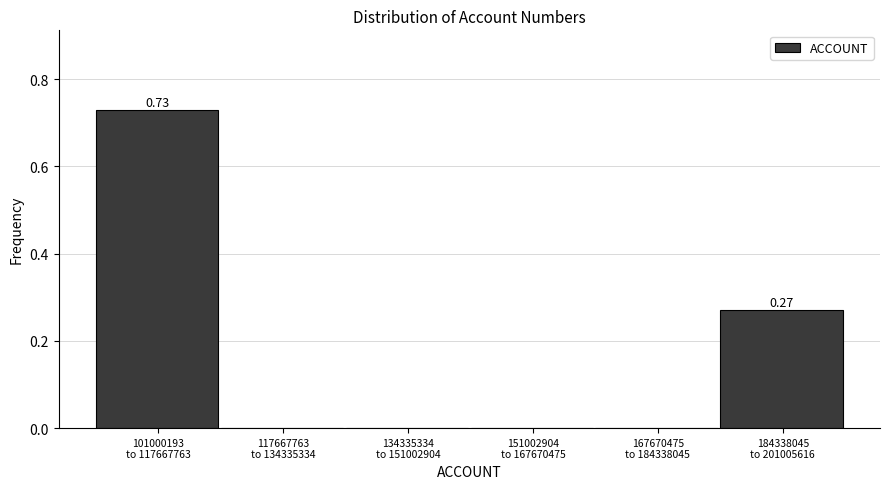

What is the sum of all values?

1.0